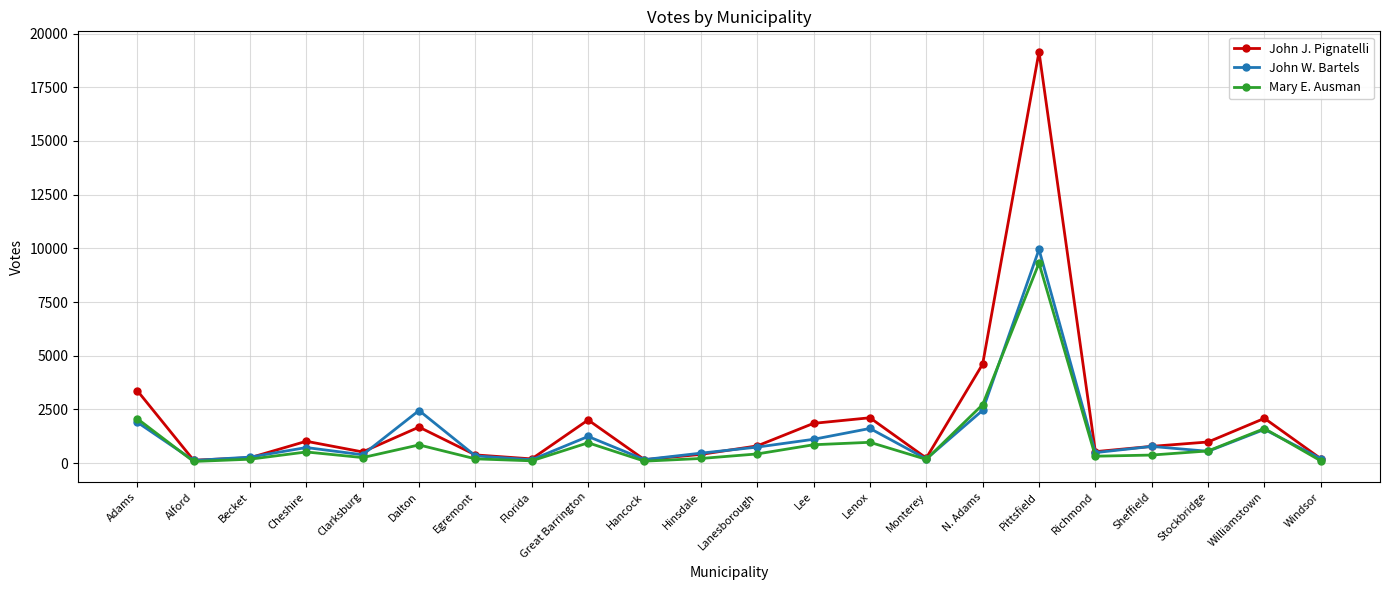

Is the value of Mary E. Ausman at Monterey greater than the value of John J. Pignatelli at Lenox?

No